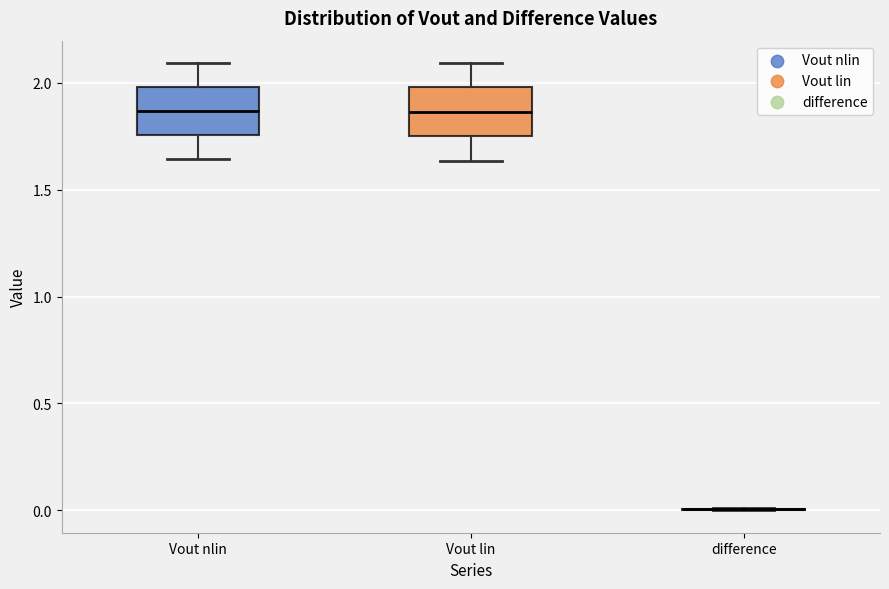

Reading left to right, read every box against the y-axis: the position of its median line, the range the box covers, and the ends of its whiskers. The values are not printed on the chart, so give them approximately, as read against the axis.

Vout nlin: median 1.85, box 1.75 to 2.00, whiskers 1.65 to 2.10
Vout lin: median 1.85, box 1.75 to 2.00, whiskers 1.65 to 2.10
difference: box collapsed to a line at 0.00, whiskers 0.00 to 0.00